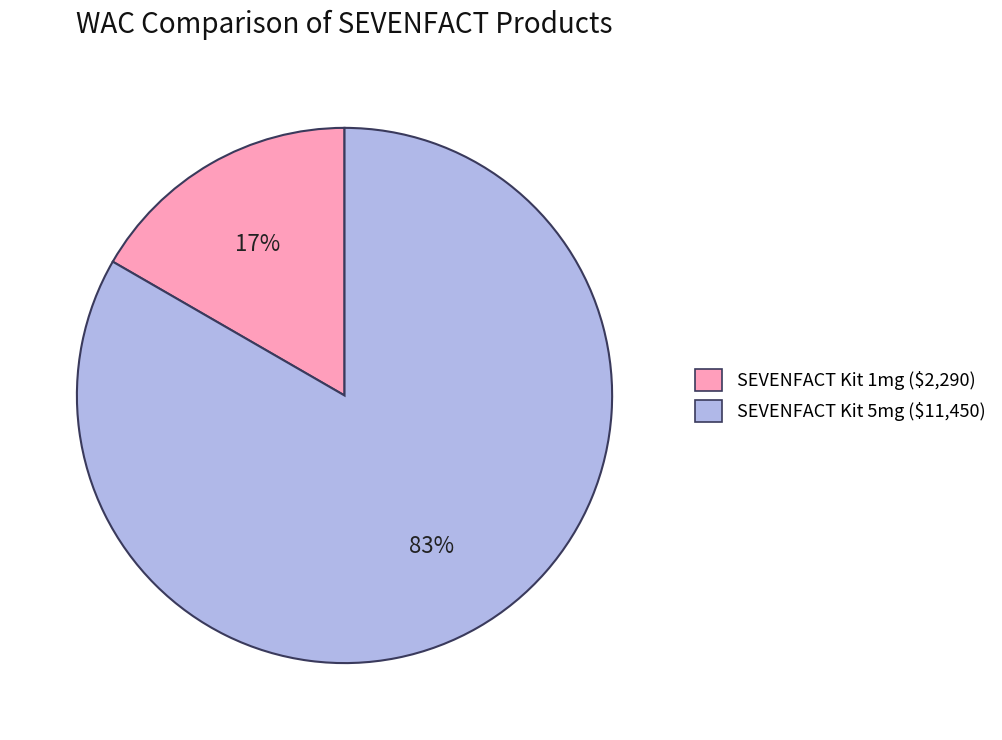

To the nearest percent, what is the average slice percentage?

50%